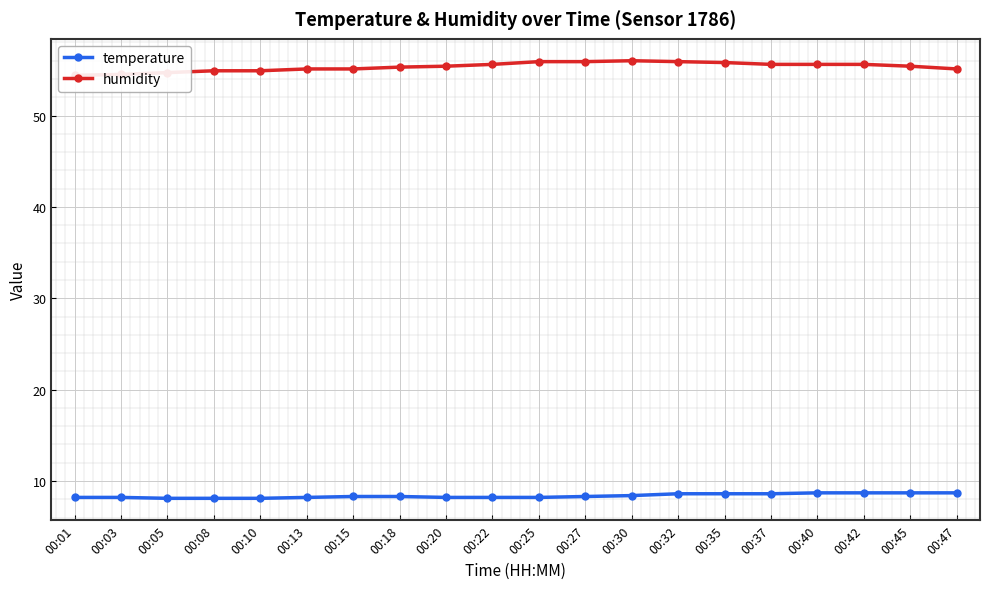

What is the difference between the highest and lowest values at 00:30?

47.6